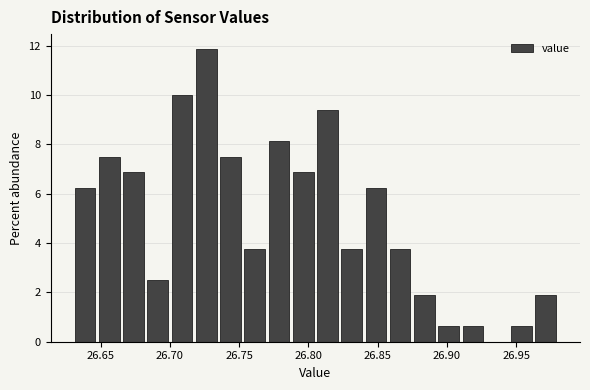

Read against the x-axis, roughly where is the centre of the tallest bar?

26.725